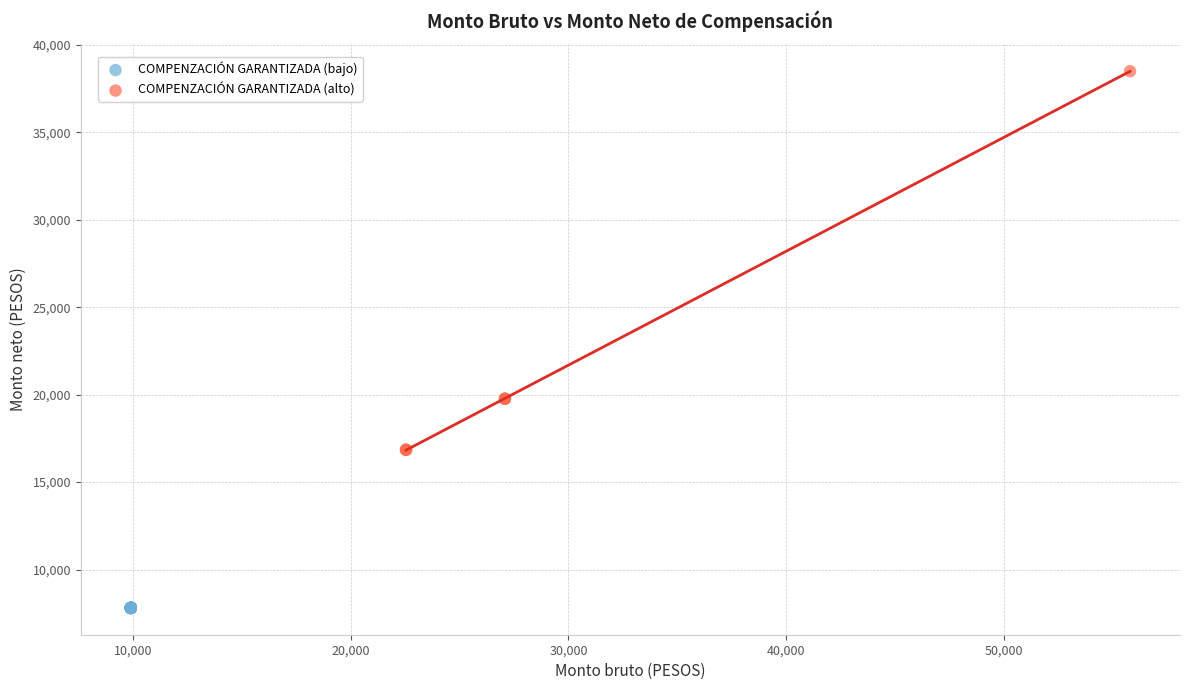

Which series reaches the minimum Y coordinate?

COMPENZACIÓN GARANTIZADA (bajo)